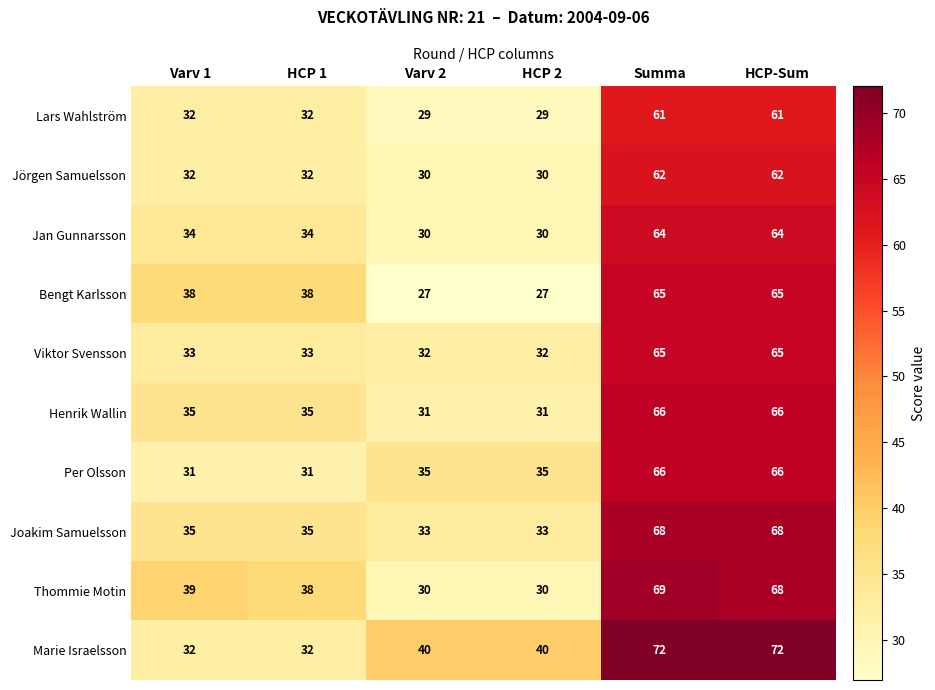

Which series has the largest total across all categories?

Marie Israelsson